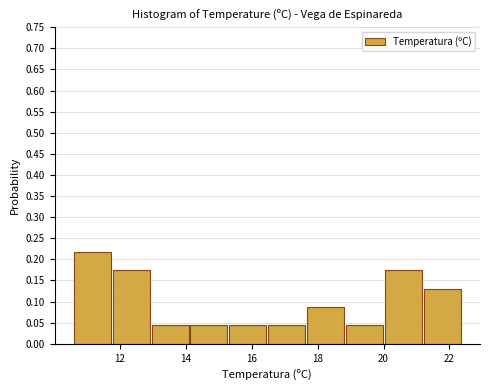

Reading left to right, transcribe this chart: for each bar, give the range it covers on the x-axis and its height. Neither the bar edges nor the heights are printed on the chart, so give them approximately, as read against the axes.

10.60 to 11.78: 0.215
11.78 to 12.96: 0.175
12.96 to 14.14: 0.045
14.14 to 15.32: 0.045
15.32 to 16.50: 0.045
16.50 to 17.68: 0.045
17.68 to 18.86: 0.085
18.86 to 20.04: 0.045
20.04 to 21.22: 0.175
21.22 to 22.40: 0.130